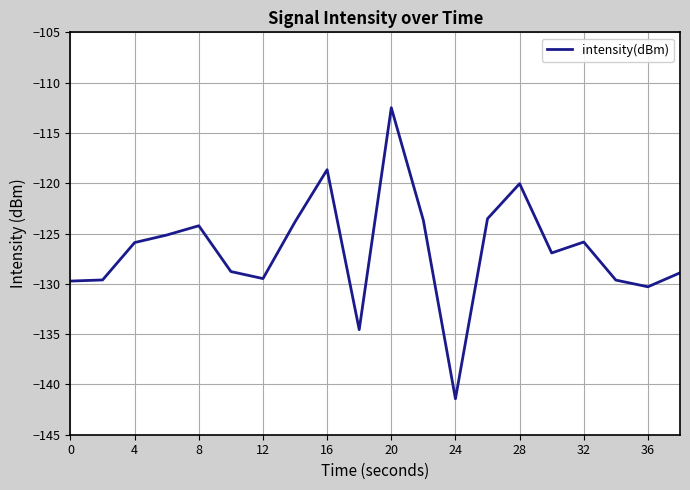

What is the smallest value displayed?

-141.4